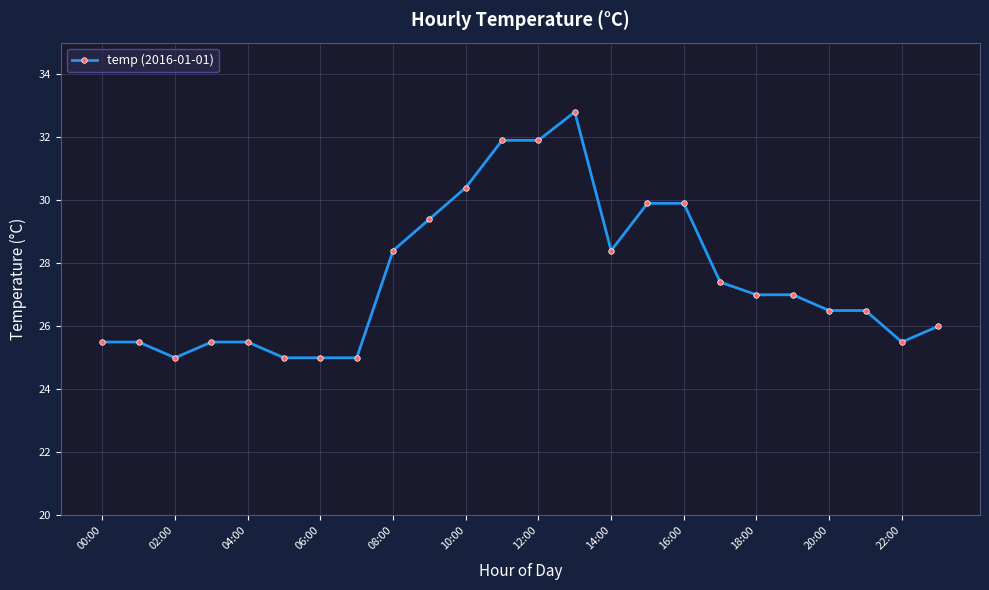

What is the difference between the maximum and minimum values?

7.8